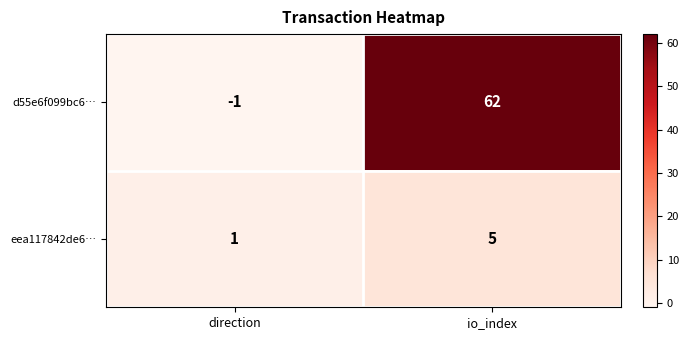

Where is d55e6f099bc6… nearest to the value 30?

direction